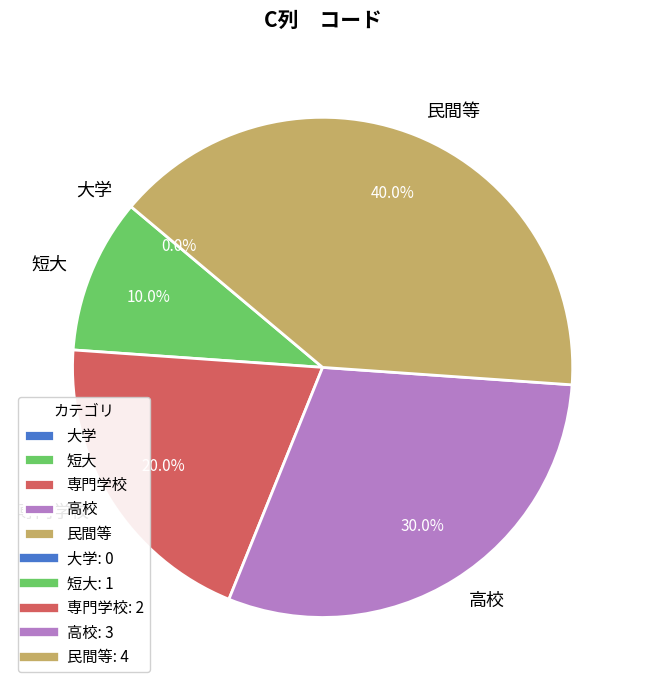

To the nearest percent, what is the difference between the largest and smallest slice percentages?

40%